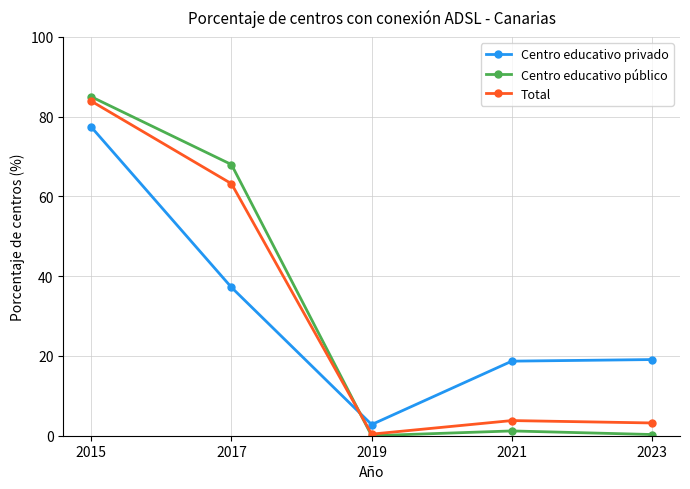

At how many categories does at least one series exceed 62?

2